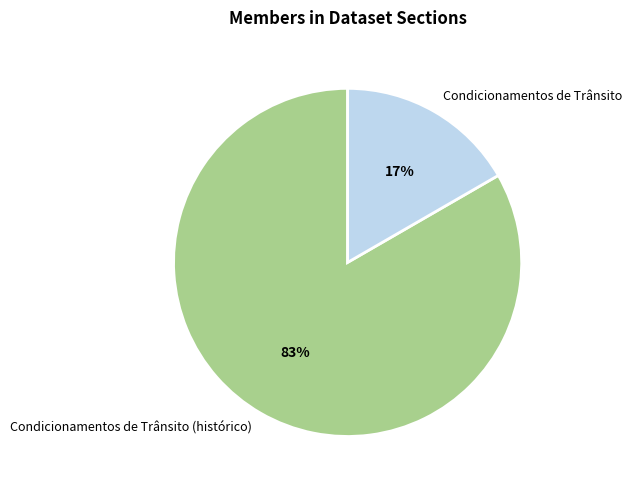

Which slice represents more than half of the pie?

Condicionamentos de Trânsito (histórico)